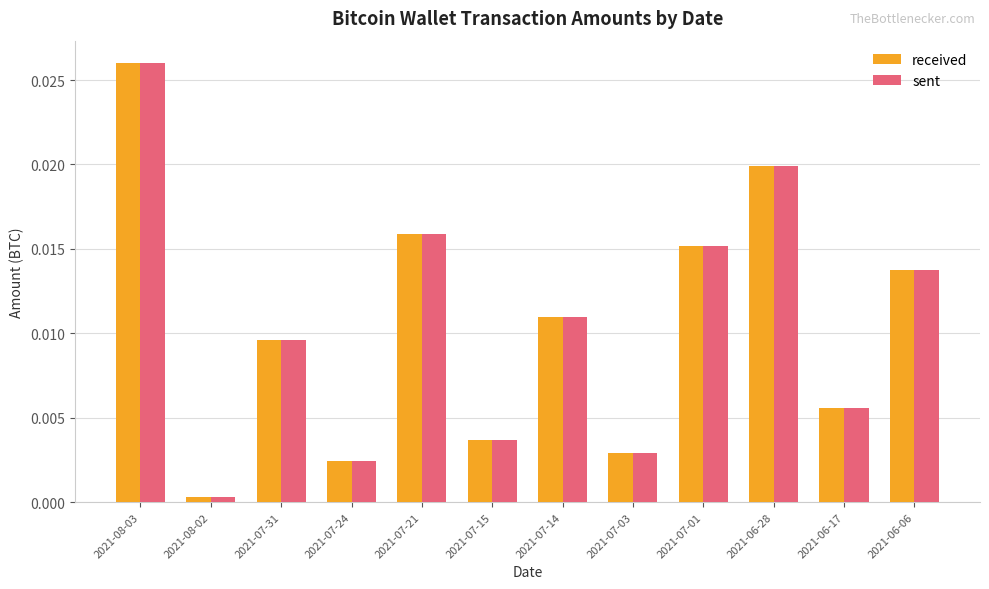

Where is received nearest to the value 0?

2021-08-02